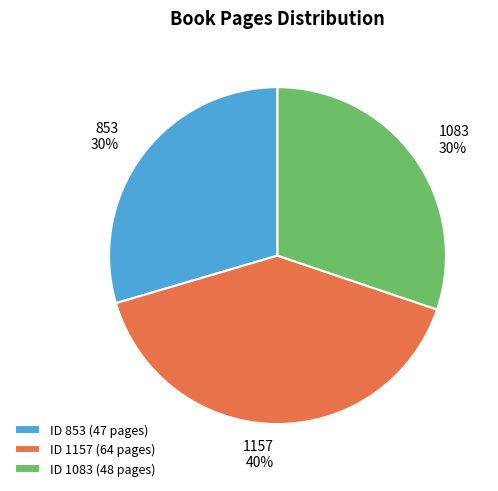

Is it true that ID 1157 (64 pages) is 31% of the pie?

False